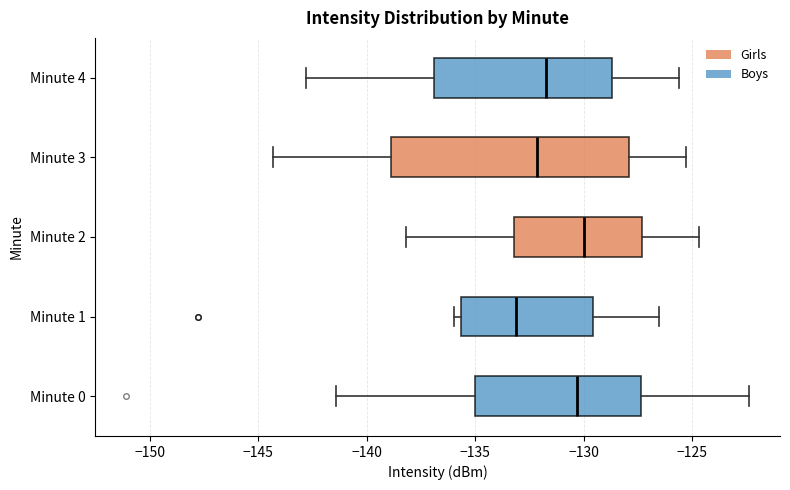

Which box is the widest, from its left edge to its right edge?

Minute 3